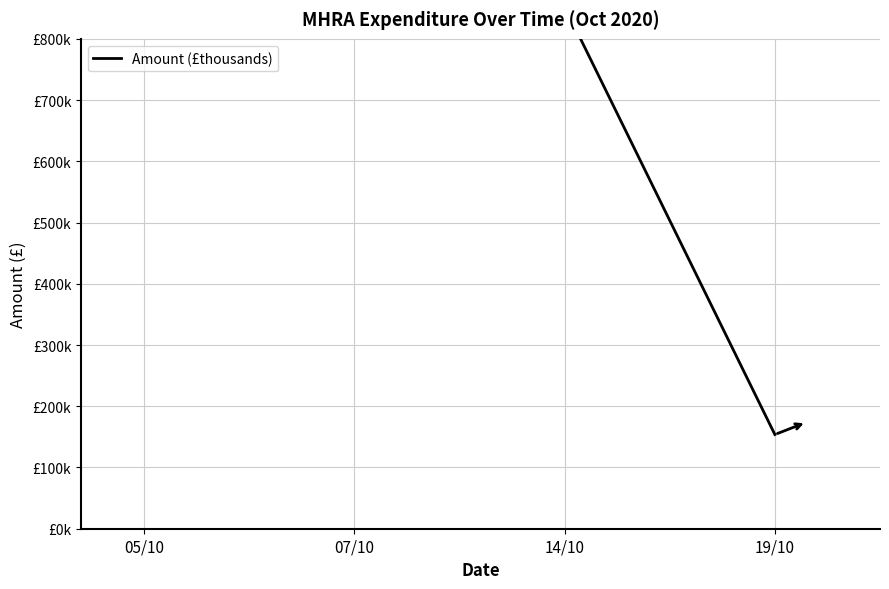

At which label is the value closest to 589252?

14/10